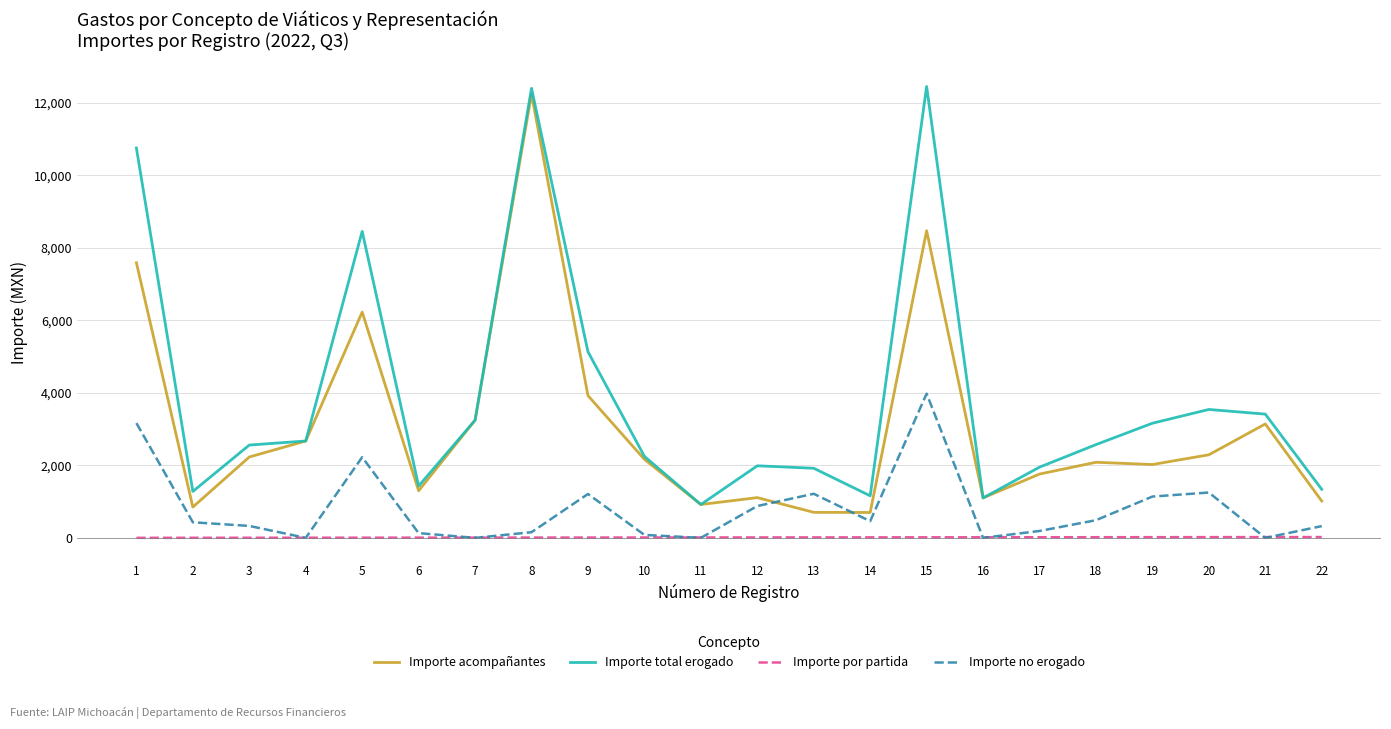

How many values in the Importe por partida series are below 12?

11